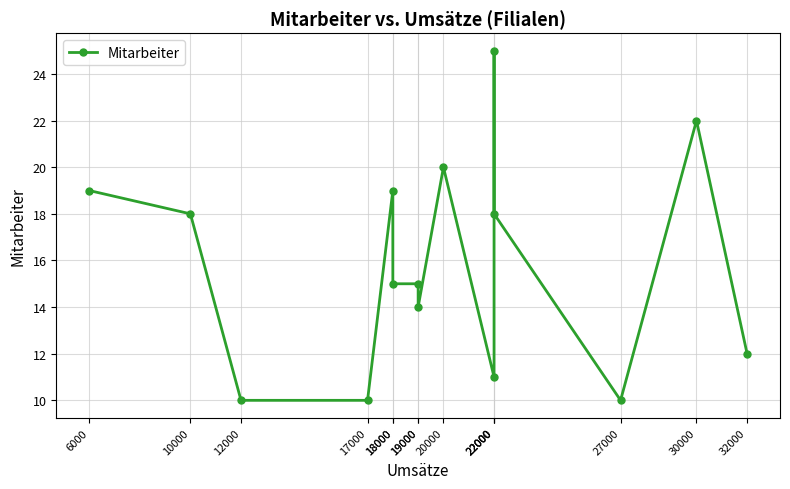

Approximately how many times larger is the value at 20000 compared to 10000?

1.1